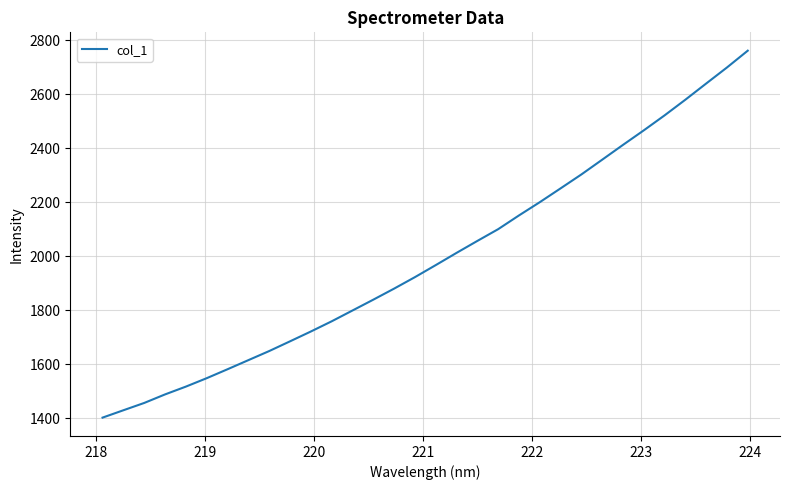

What is the difference between the maximum and minimum values?

1359.5